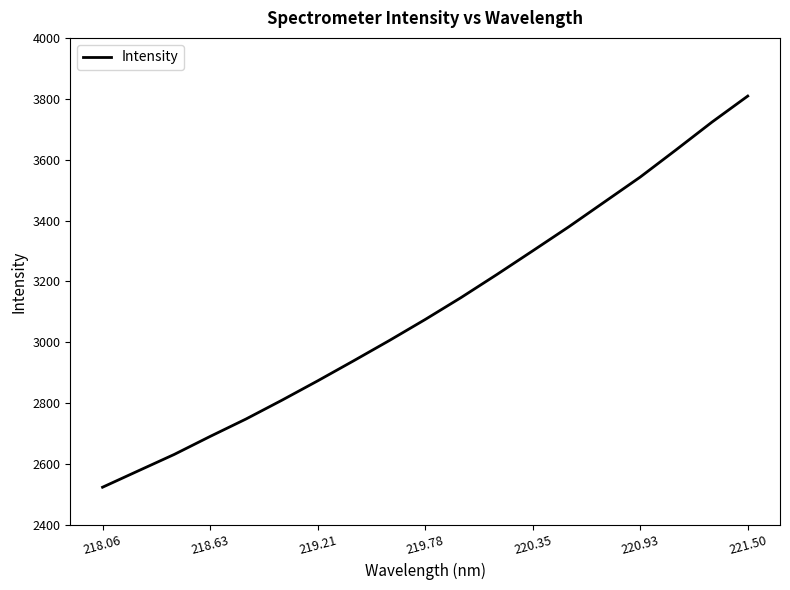

What is the greatest value displayed?

3808.9